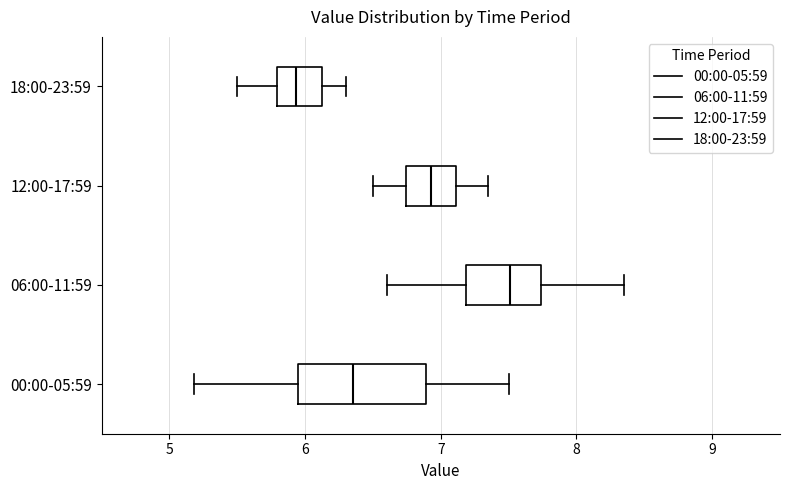

Comparing the boxes themselves (not the whiskers), which one is the widest?

00:00-05:59